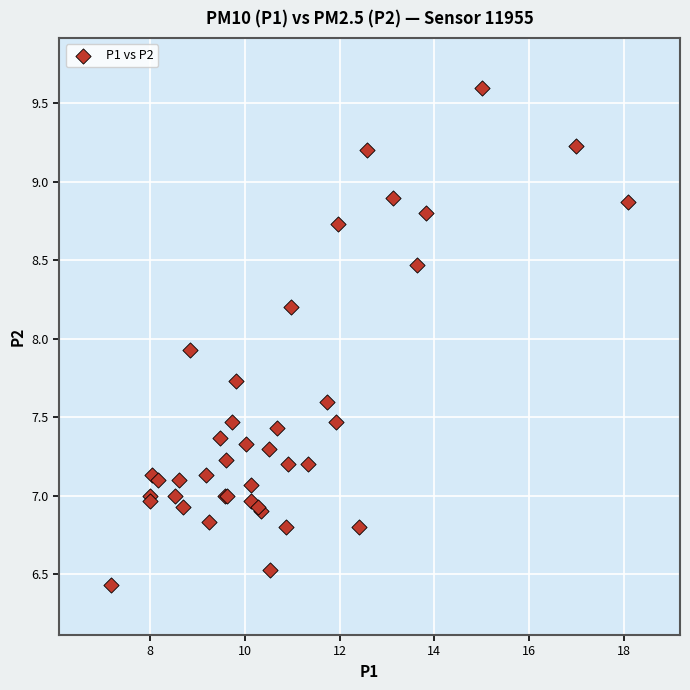

What Y value in the scatter plot is closest to 8?

7.9